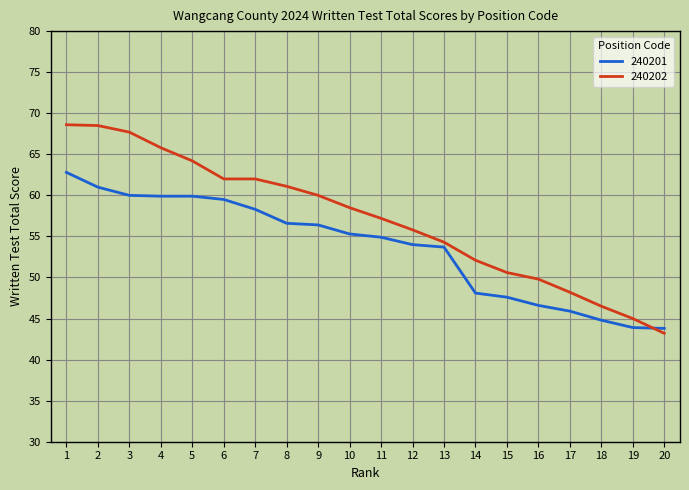

True or false: 240201 has a value of 55.3 at 10.

True